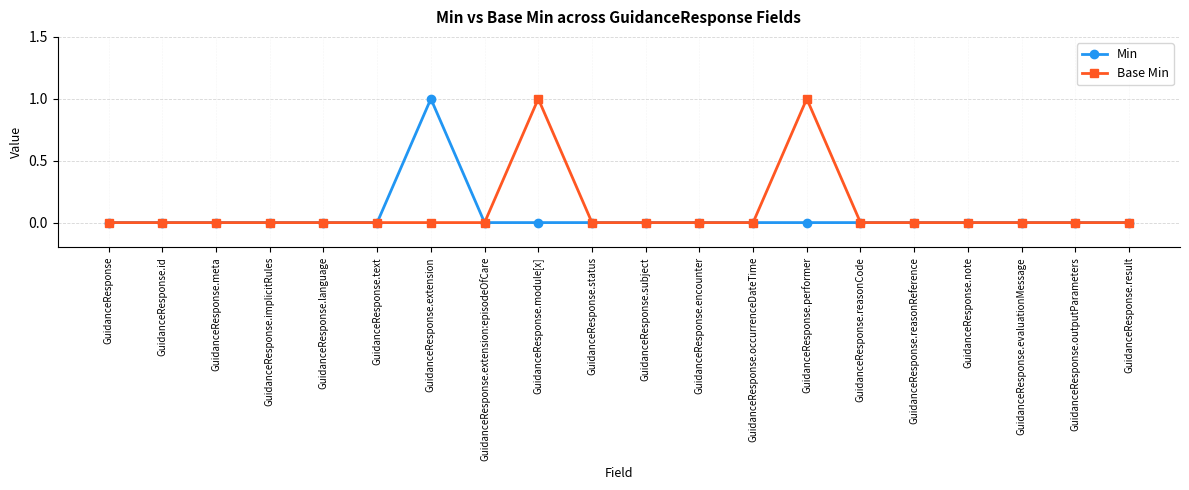

What is the label of the 18th point from the right?

GuidanceResponse.meta